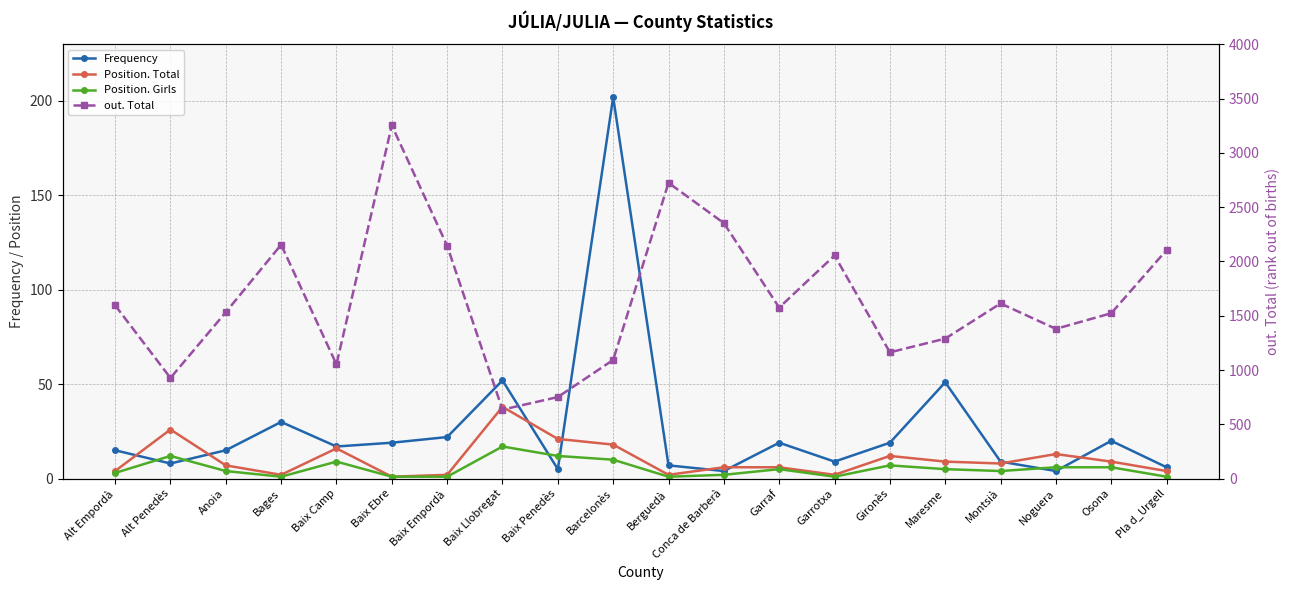

Rank the categories by Position. Girls value from lowest to highest.

Bages, Baix Ebre, Baix Empordà, Berguedà, Garrotxa, Pla d_Urgell, Conca de Barberà, Alt Empordà, Anoia, Montsià, Garraf, Maresme, Noguera, Osona, Gironès, Baix Camp, Barcelonès, Alt Penedès, Baix Penedès, Baix Llobregat